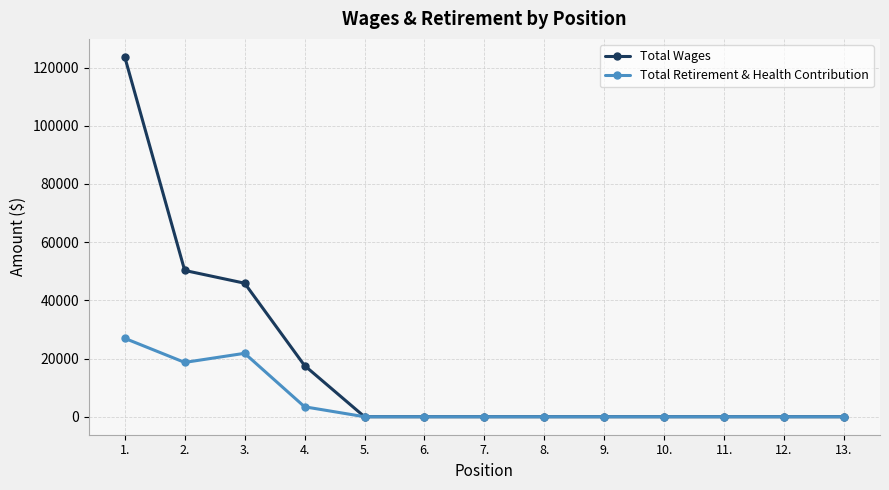

The value of Total Retirement & Health Contribution at 7. is 0. True or false?

True